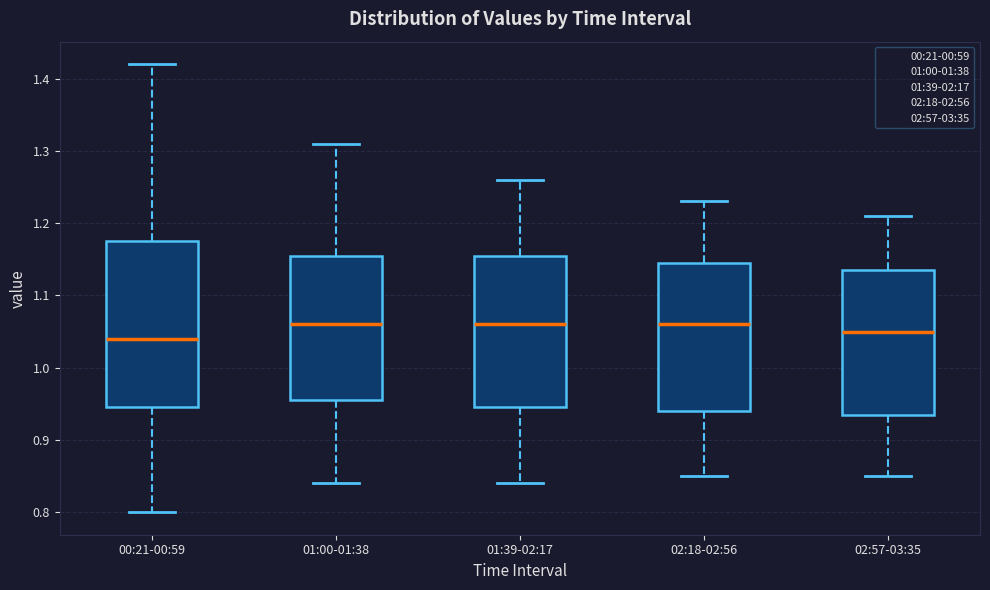

Reading left to right, transcribe this box plot: for each box, give where its median line is, the range the box spans, and where its two whiskers end, as read against the y-axis. The values are not printed on the chart, so give them approximately, as read against the axis.

00:21-00:59: median 1.04, box 0.95 to 1.18, whiskers 0.80 to 1.42
01:00-01:38: median 1.06, box 0.96 to 1.16, whiskers 0.84 to 1.31
01:39-02:17: median 1.06, box 0.95 to 1.16, whiskers 0.84 to 1.26
02:18-02:56: median 1.06, box 0.94 to 1.15, whiskers 0.85 to 1.23
02:57-03:35: median 1.05, box 0.94 to 1.14, whiskers 0.85 to 1.21